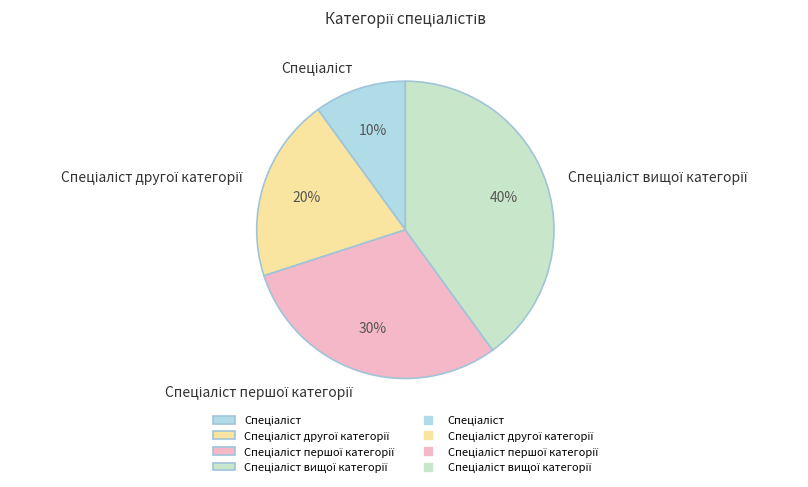

Is there a majority slice in this chart?

No